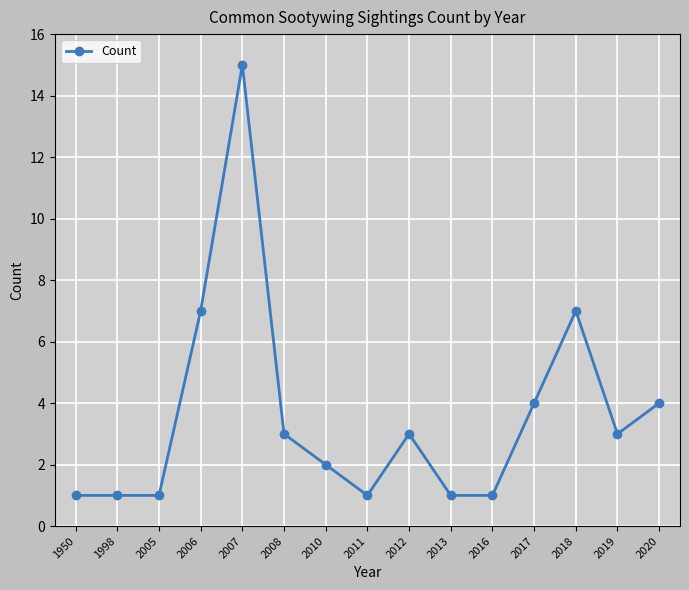

How many lines are shown in the chart?

1